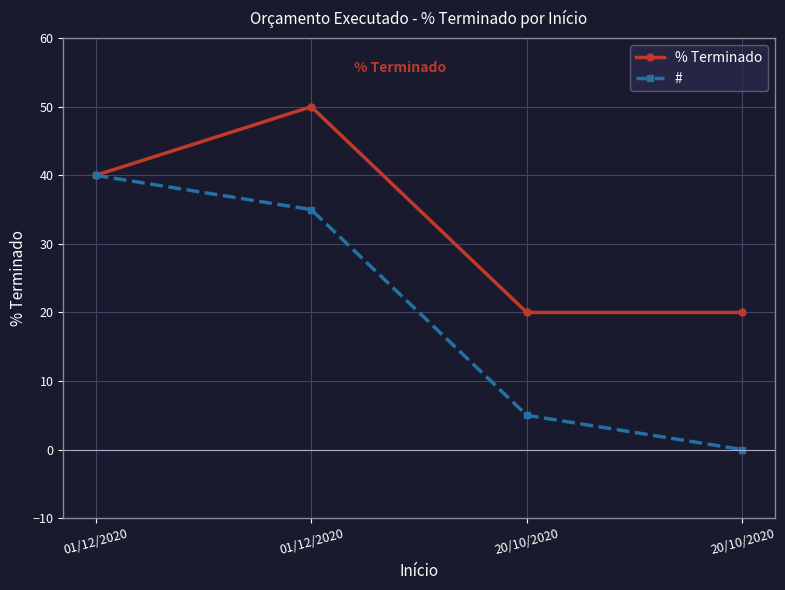

How many lines are shown in the chart?

2